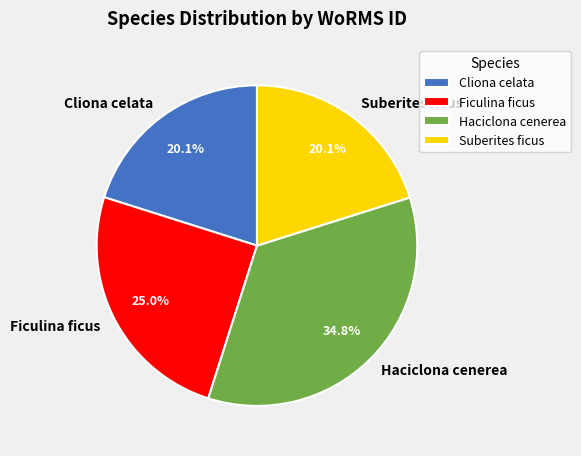

Is there a majority slice in this chart?

No